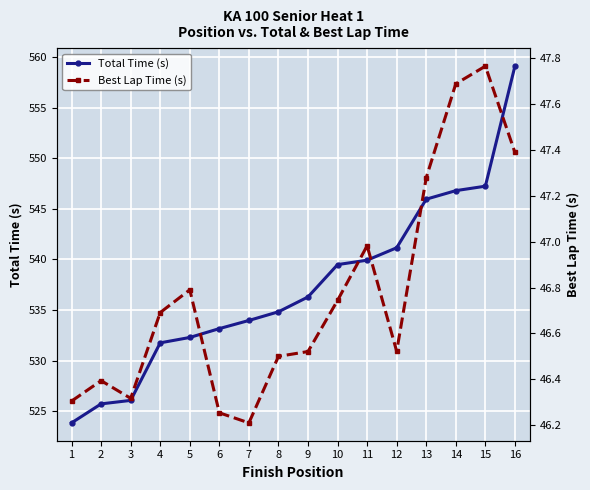

What are all the series names shown in the legend?

Total Time (s), Best Lap Time (s)